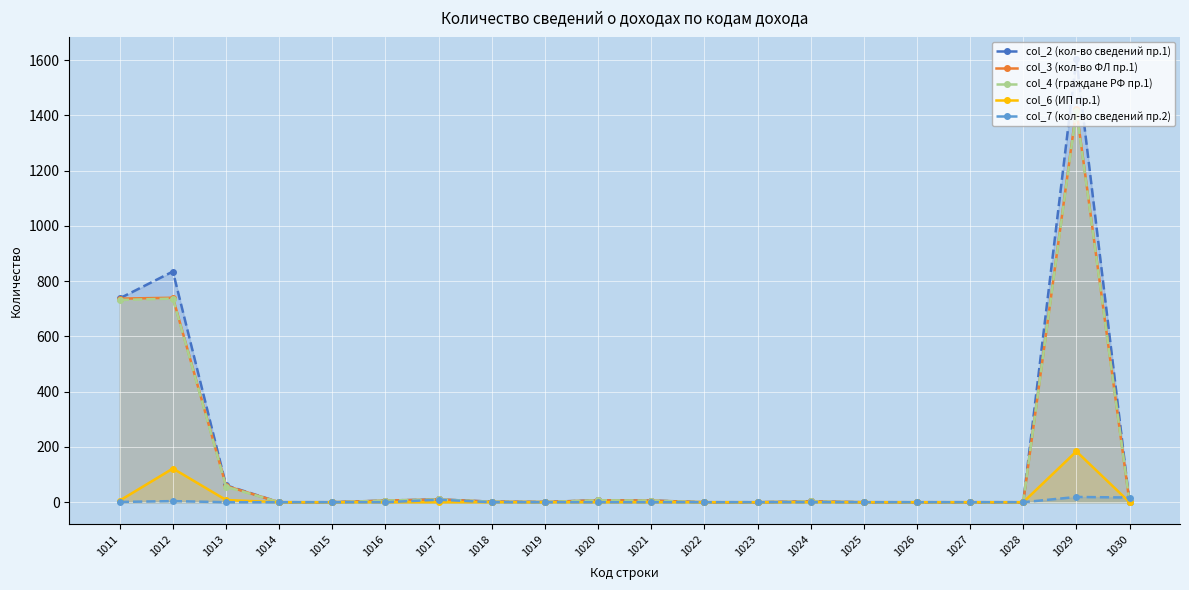

True or false: col_7 (кол-во сведений пр.2) has a value of 19 at 1029.

True